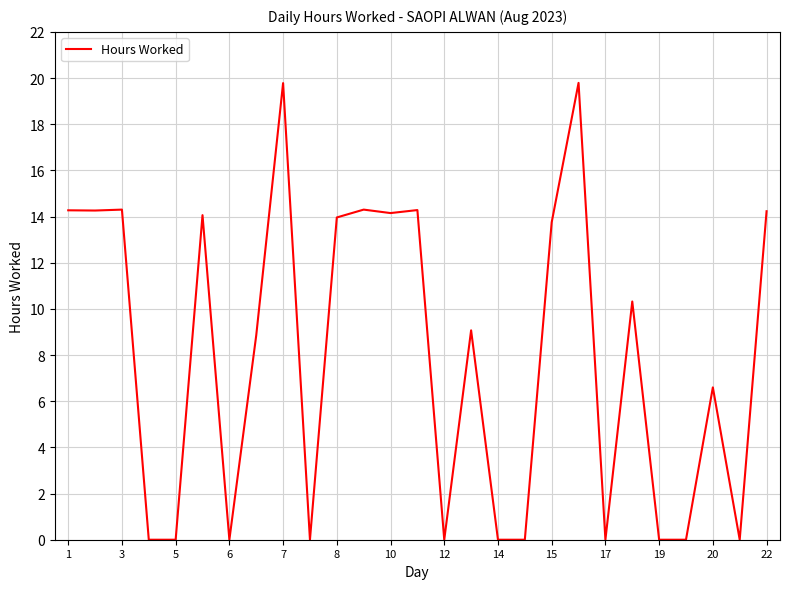

What is the difference between the values at 7 and 15?

6.0